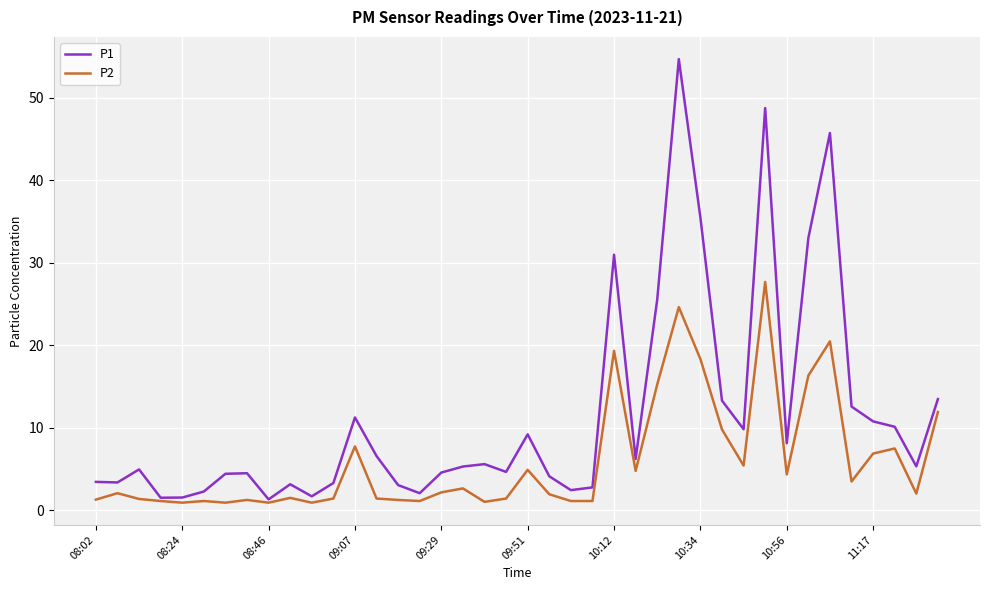

List the series in order of their overall mean, highest first.

P1, P2